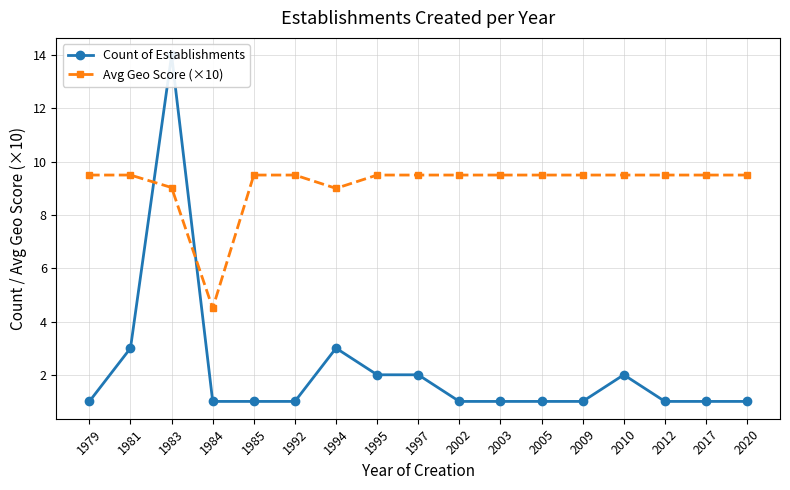

Reading left to right, extract all data points from this chart.

Count of Establishments: 1.0	3.0	14.0	1.0	1.0	1.0	3.0	2.0	2.0	1.0	1.0	1.0	1.0	2.0	1.0	1.0	1.0
Avg Geo Score (×10): 9.5	9.5	9.0	4.5	9.5	9.5	9.0	9.5	9.5	9.5	9.5	9.5	9.5	9.5	9.5	9.5	9.5